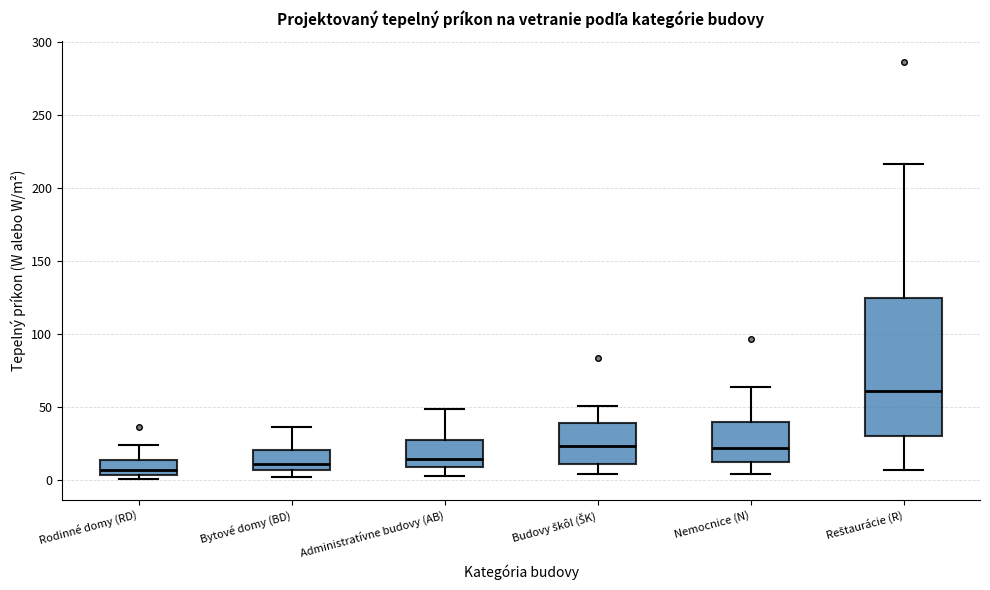

Comparing the boxes themselves (not the whiskers), which one is the tallest?

Reštaurácie (R)